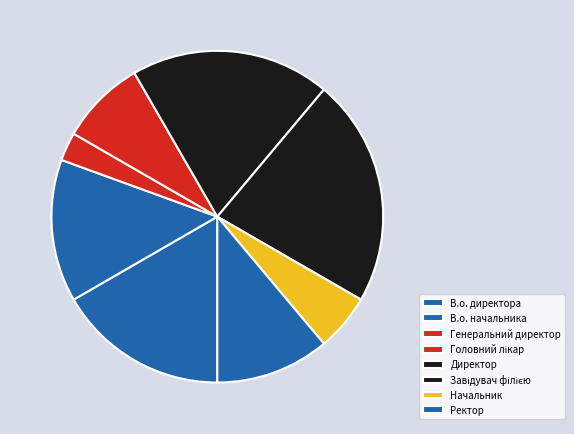

To the nearest percent, what portion does В.о. директора represent?

17%